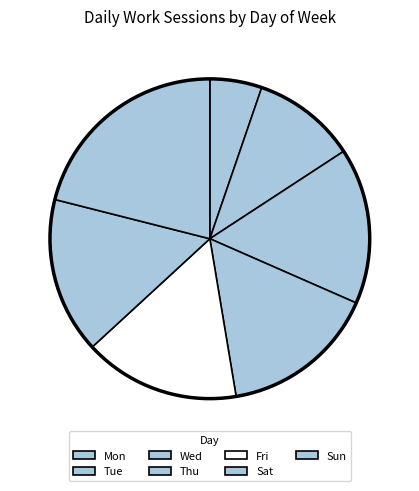

The Tue slice represents 2% of the pie. True or false?

False